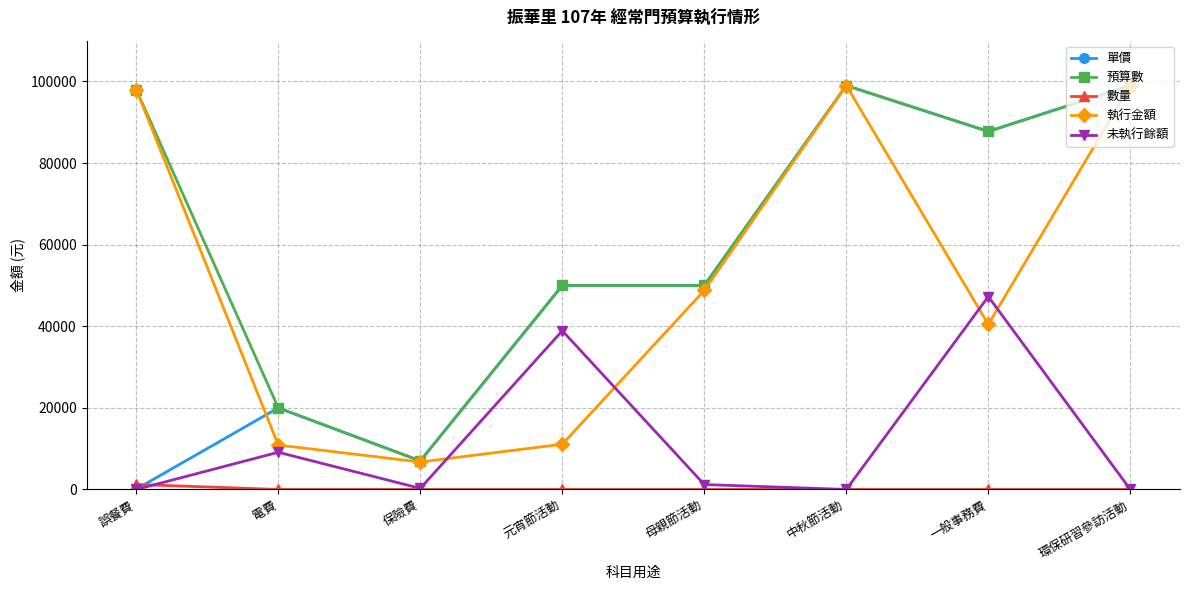

True or false: 數量 and 執行金額 intersect in this chart.

False